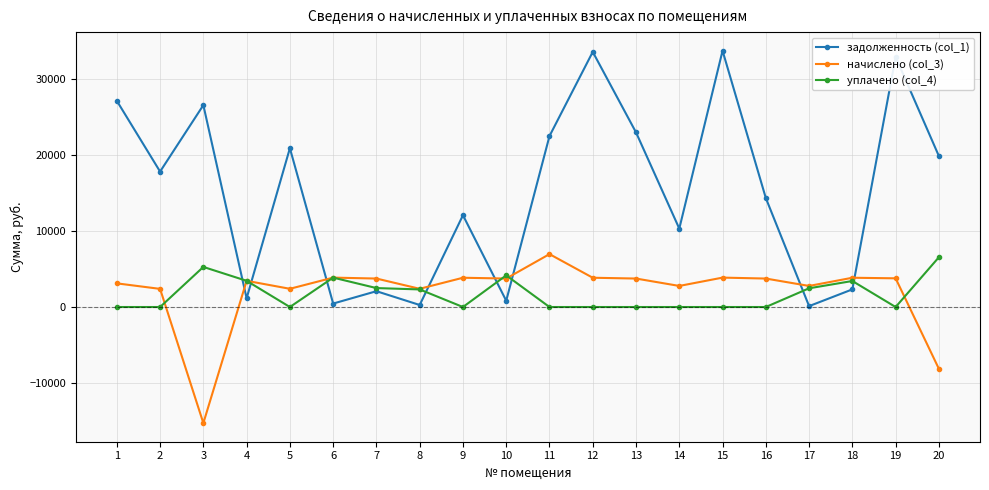

What is the lowest value of the задолженность (col_1) series?

117.9